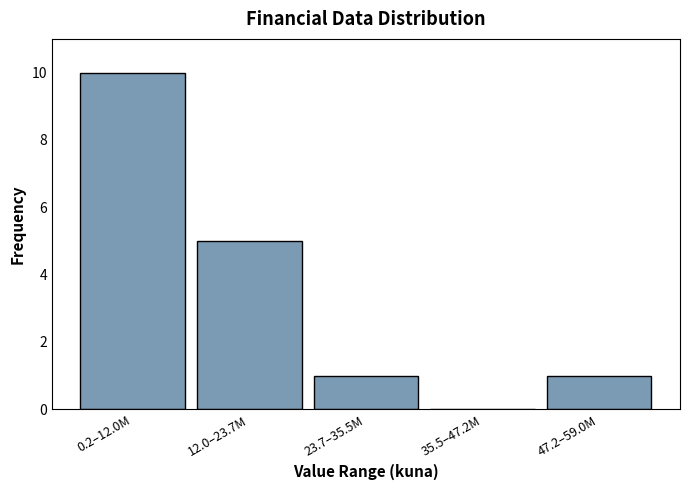

Reading right to left, transcribe all the data shown in this chart.

47.2–59.0M=1	35.5–47.2M=0	23.7–35.5M=1	12.0–23.7M=5	0.2–12.0M=10